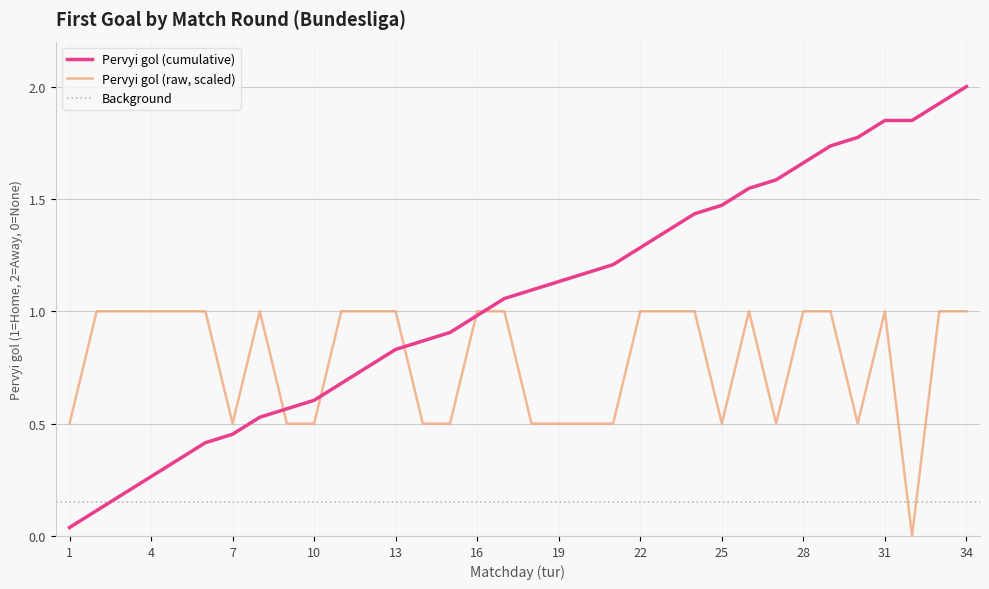

The value of Pervyi gol (raw, scaled) at 4 is 0.3. True or false?

False